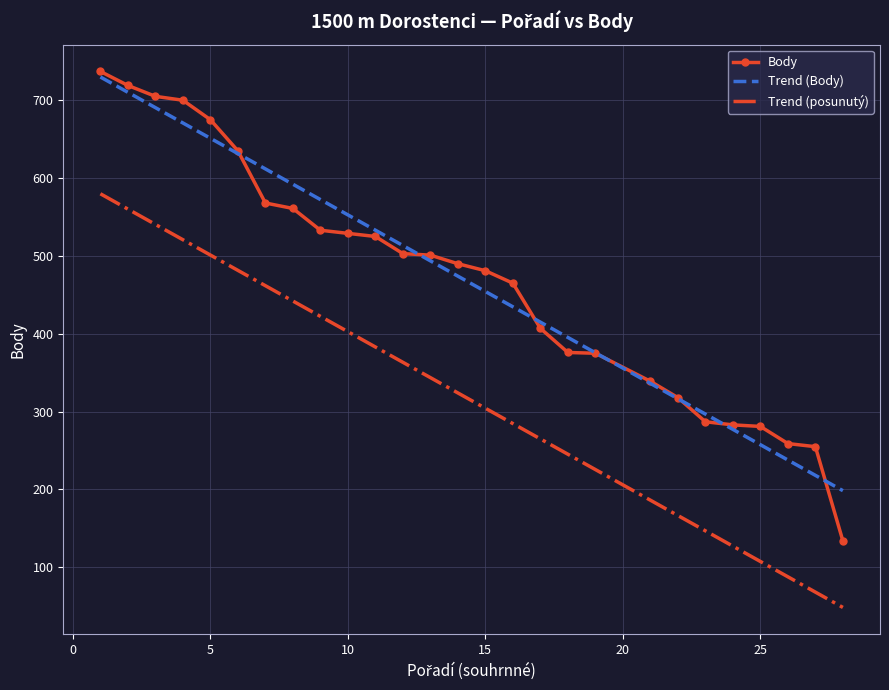

What is the difference between the second highest and minimum values in the Body series?

585.0